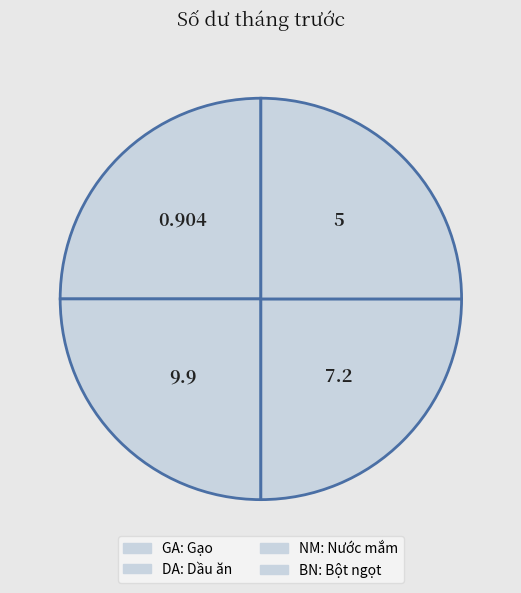

True or false: DA accounts for 31% of the total.

True